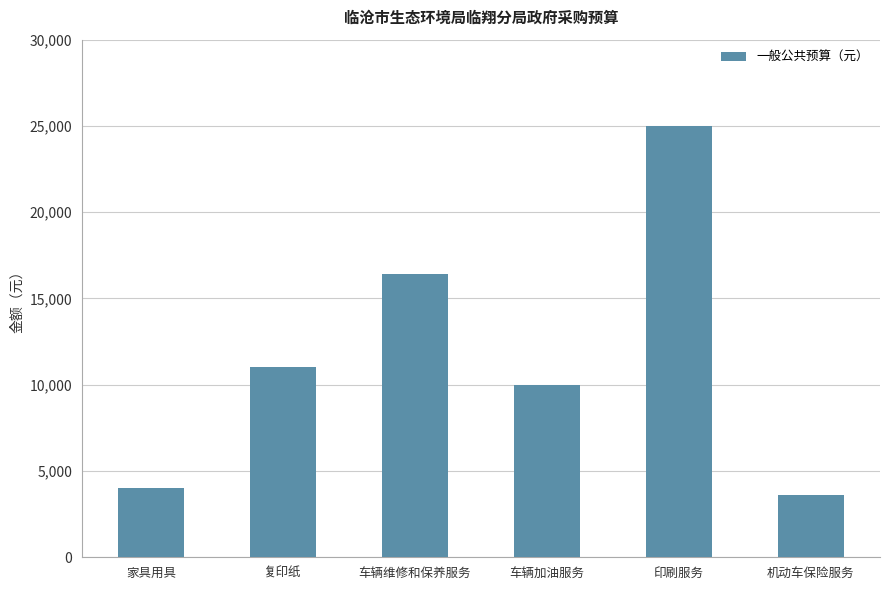

Rank the categories by value from highest to lowest.

印刷服务, 车辆维修和保养服务, 复印纸, 车辆加油服务, 家具用具, 机动车保险服务